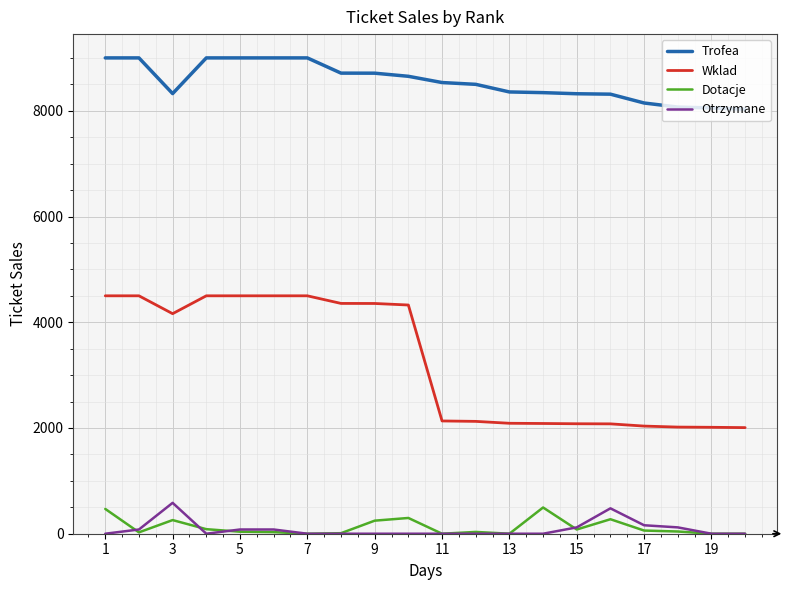

True or false: Wklad and Dotacje cross at least once.

False